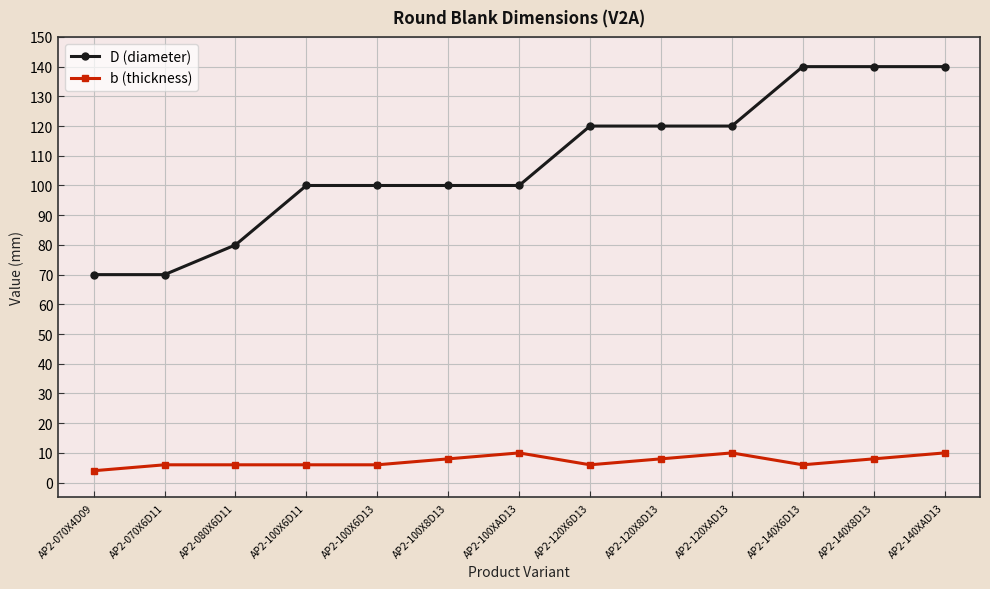

The b (thickness) series shows 10 at AP2-100XAD13. True or false?

True